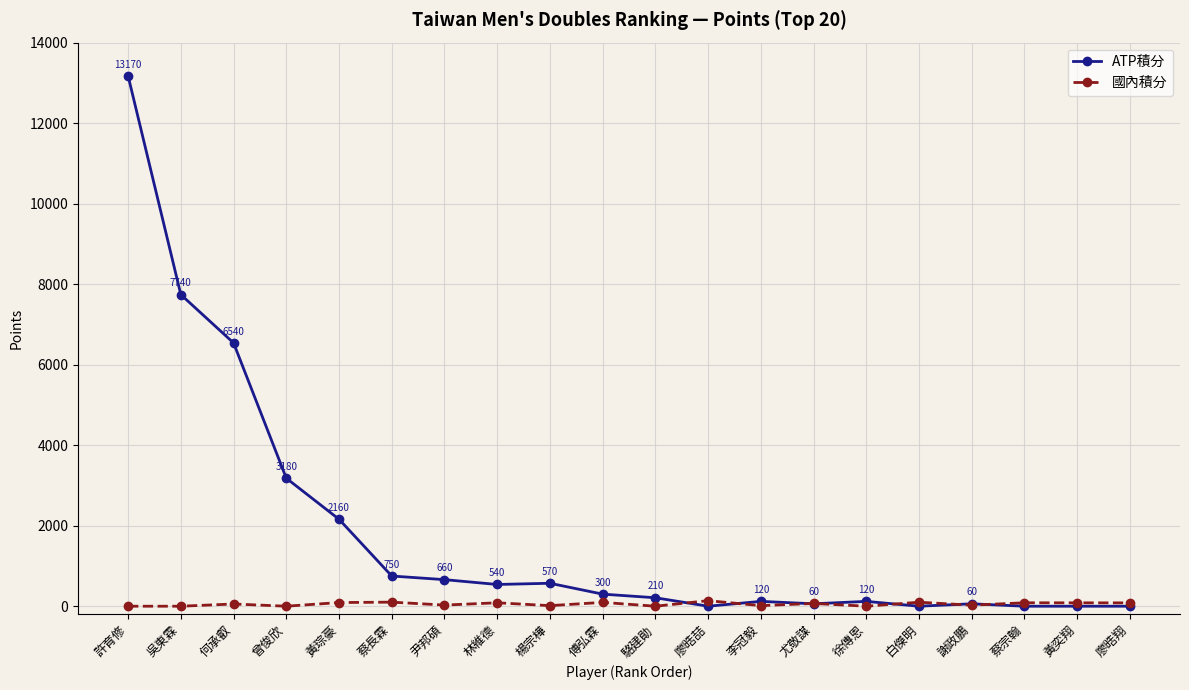

Rank the series by their maximum value, from lowest to highest.

國內積分, ATP積分